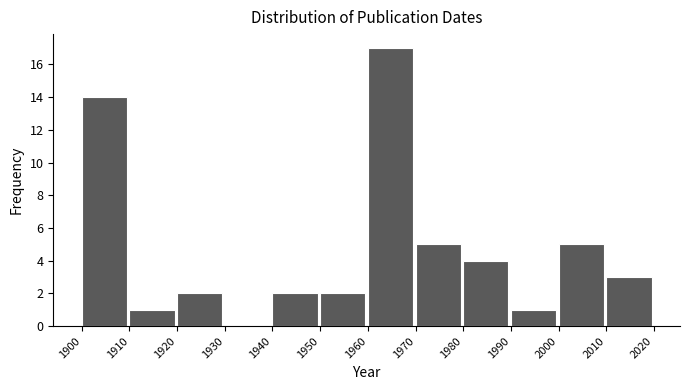

Reading left to right, list every bar in this chart as the range it spans on the x-axis followed by its height. The values are not printed on the chart, so give them approximately, as read against the axis.

1900 to 1910: 14
1910 to 1920: 1
1920 to 1930: 2
1930 to 1940: 0
1940 to 1950: 2
1950 to 1960: 2
1960 to 1970: 17
1970 to 1980: 5
1980 to 1990: 4
1990 to 2000: 1
2000 to 2010: 5
2010 to 2020: 3